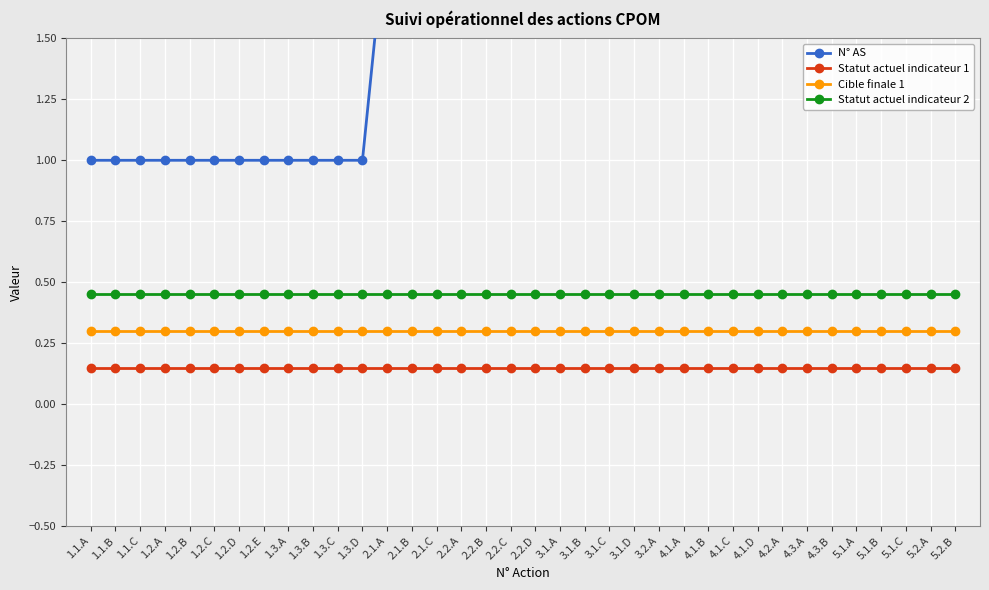

The value of Statut actuel indicateur 1 at 3.2.A is 0.1. True or false?

True